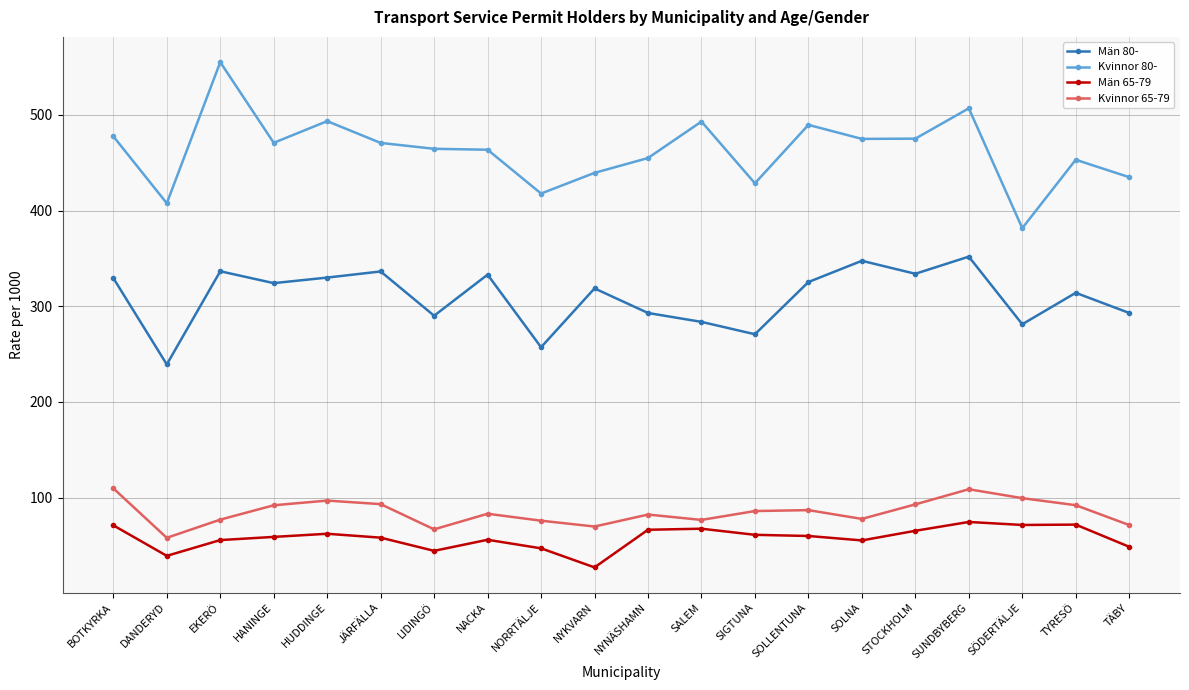

Between NACKA and SOLLENTUNA, which series saw the biggest shift?

Kvinnor 80-